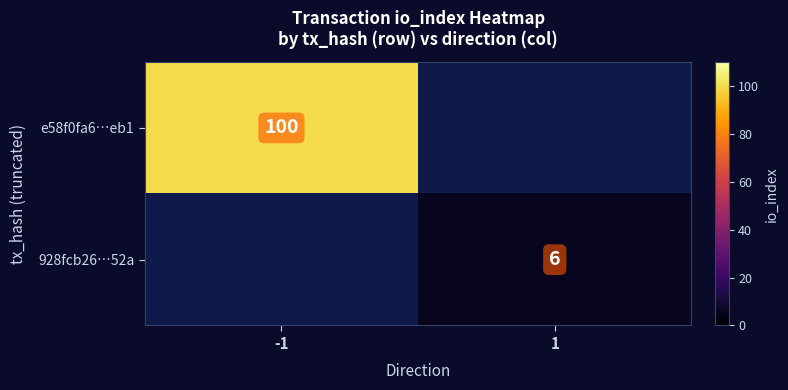

True or false: 928fcb26…52a has a value of 9 at 1.

False